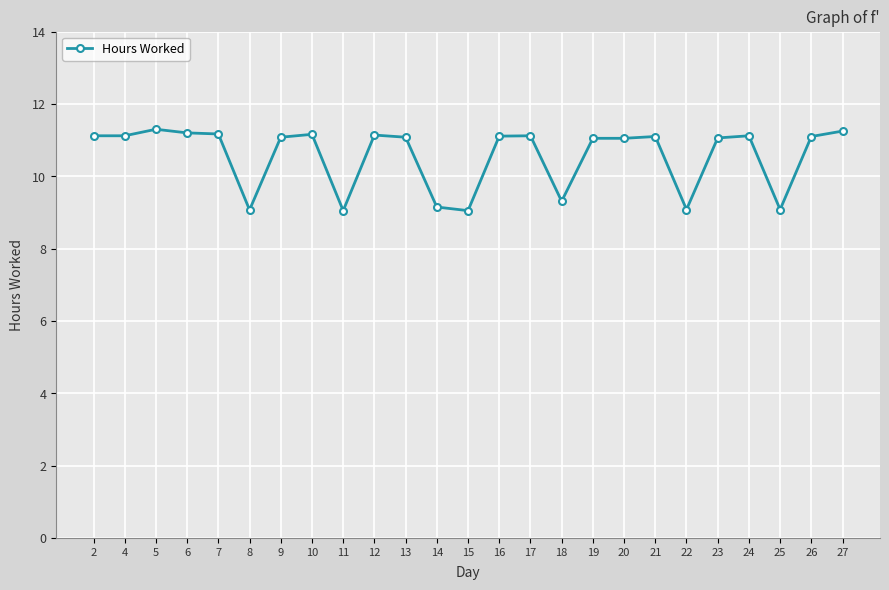

What is the ratio of the value at 10 to the value at 14?

1.2